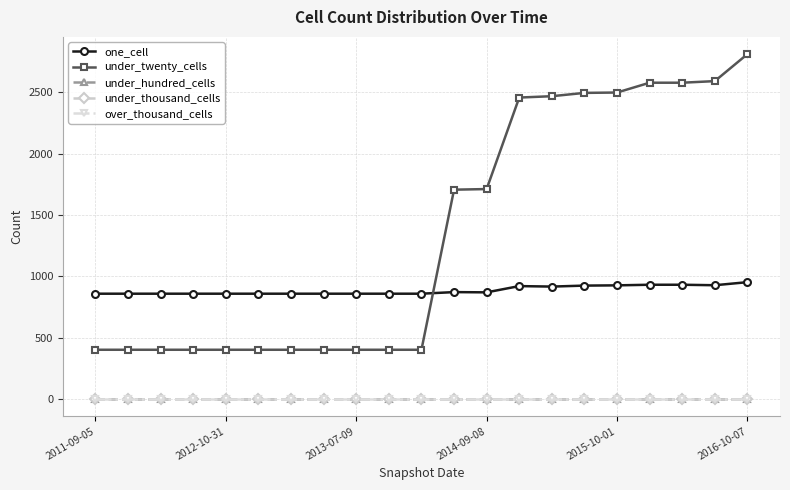

How many lines are shown in the chart?

5